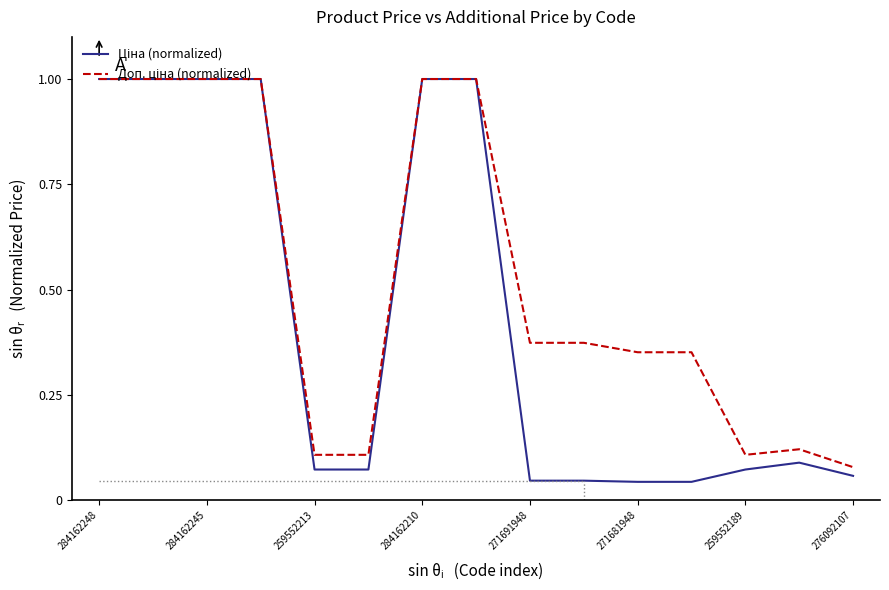

Does the chart display data point markers on the line(s)?

No